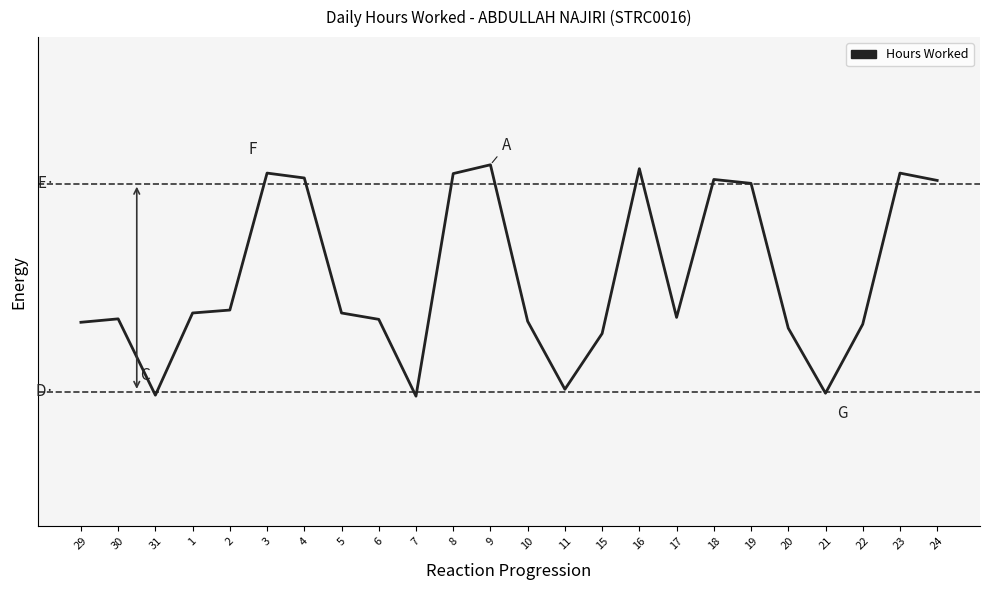

What is the difference between the maximum and minimum values?

4.7